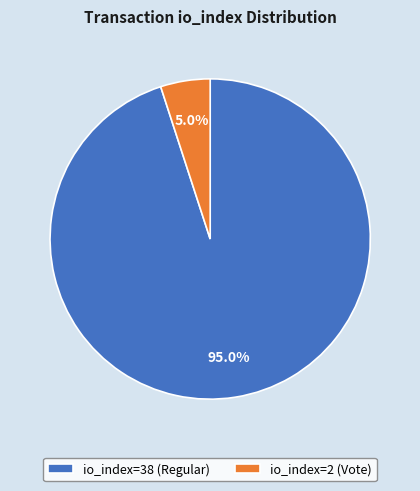

To the nearest percent, what is the combined percentage of io_index=2 (Vote) and io_index=38 (Regular)?

100%